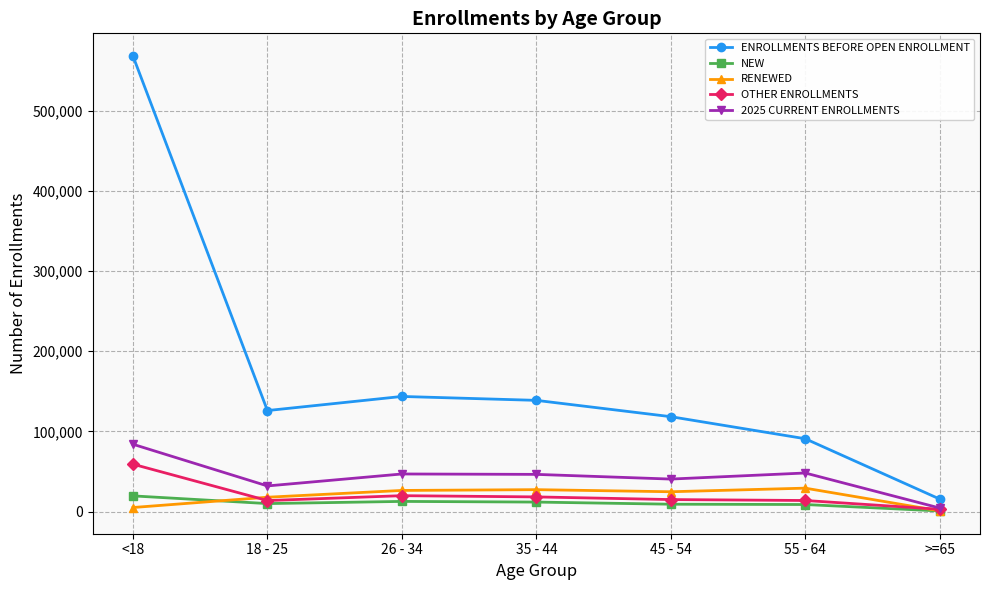

What is the maximum value for RENEWED?

29330